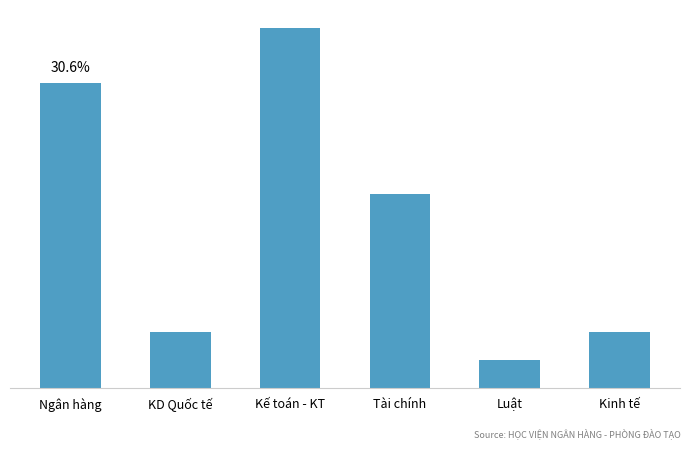

Does the chart contain any negative values?

No